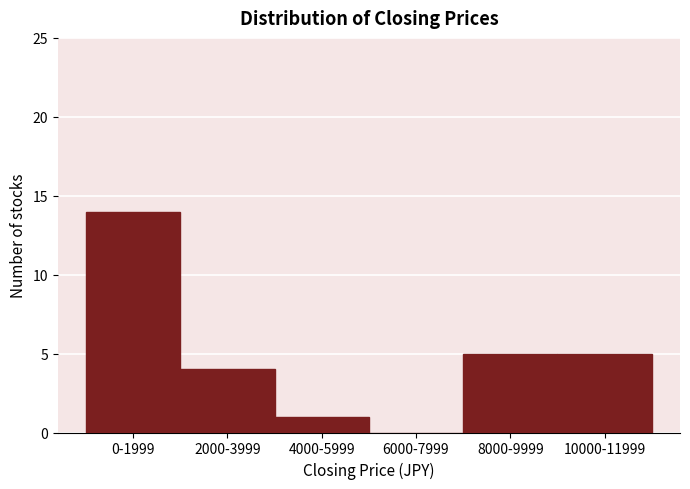

Reading left to right, extract all data points from this chart.

0-1999=14	2000-3999=4	4000-5999=1	6000-7999=0	8000-9999=5	10000-11999=5